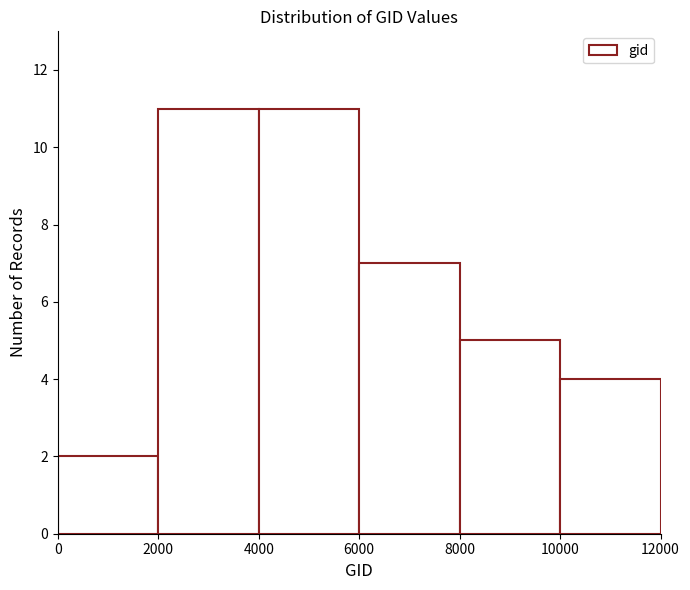

Reading left to right, list every bar in this chart as the range it spans on the x-axis followed by its height. The values are not printed on the chart, so give them approximately, as read against the axis.

0 to 2000: 2
2000 to 4000: 11
4000 to 6000: 11
6000 to 8000: 7
8000 to 10000: 5
10000 to 12000: 4